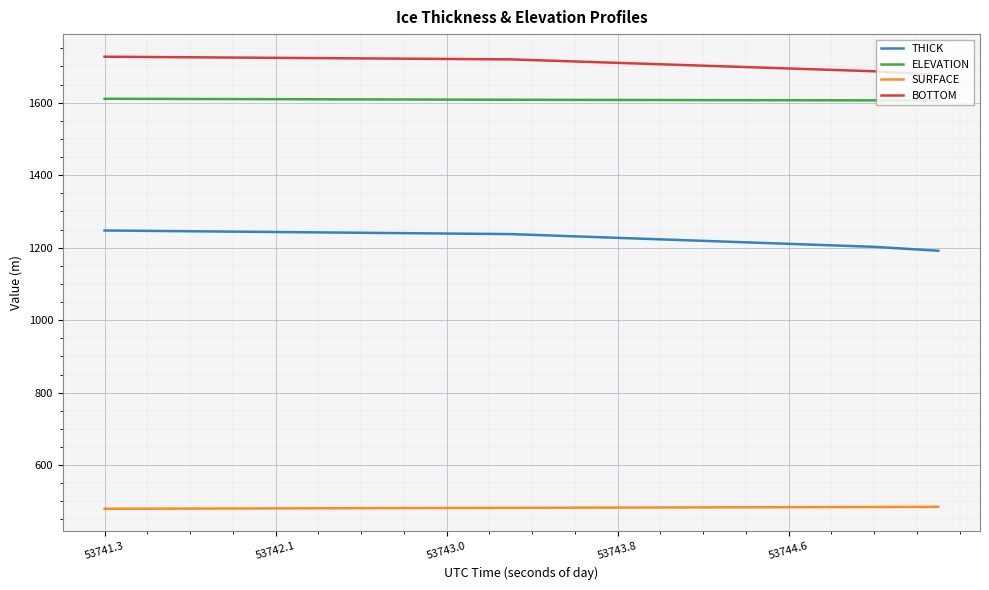

Which series has the largest total across all categories?

BOTTOM